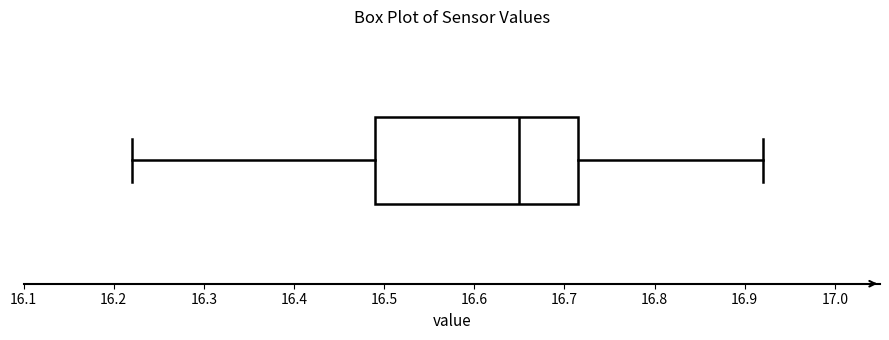

Where is the right edge of the box on the x-axis? The values are not printed on the chart, so give them approximately, as read against the axis.

16.72